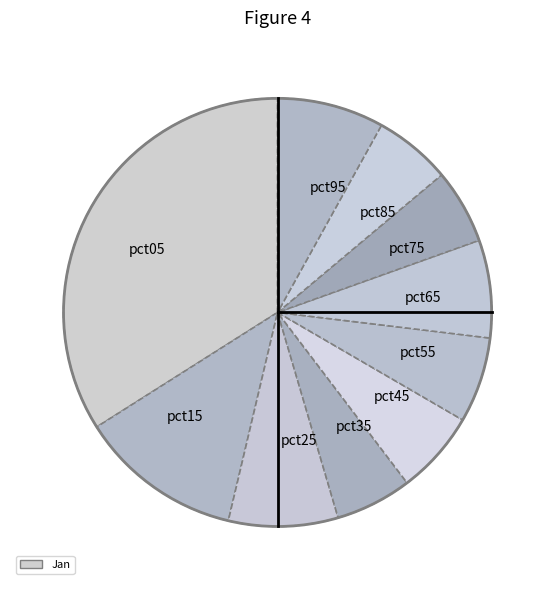

The pct55 slice represents 6% of the pie. True or false?

True